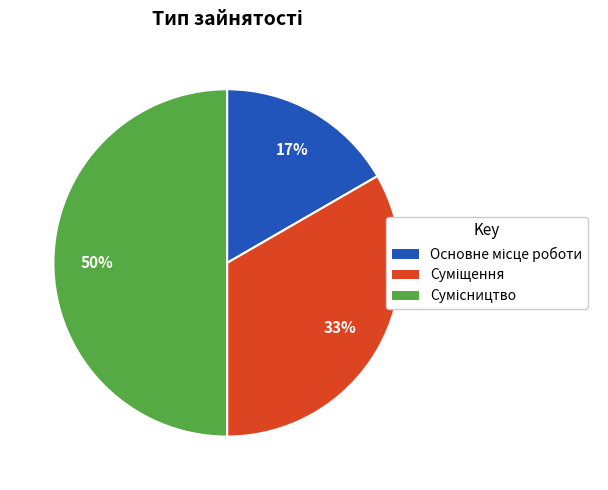

To the nearest percent, what is the difference between the largest and smallest slice percentages?

33%